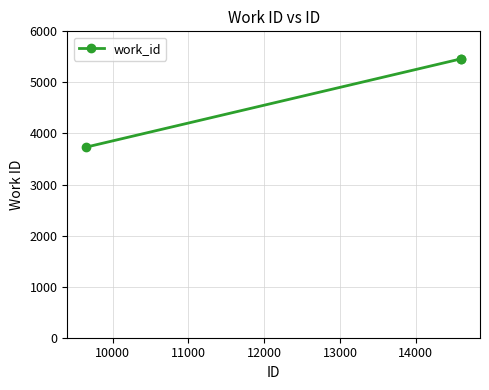

What is the greatest value displayed?

5459